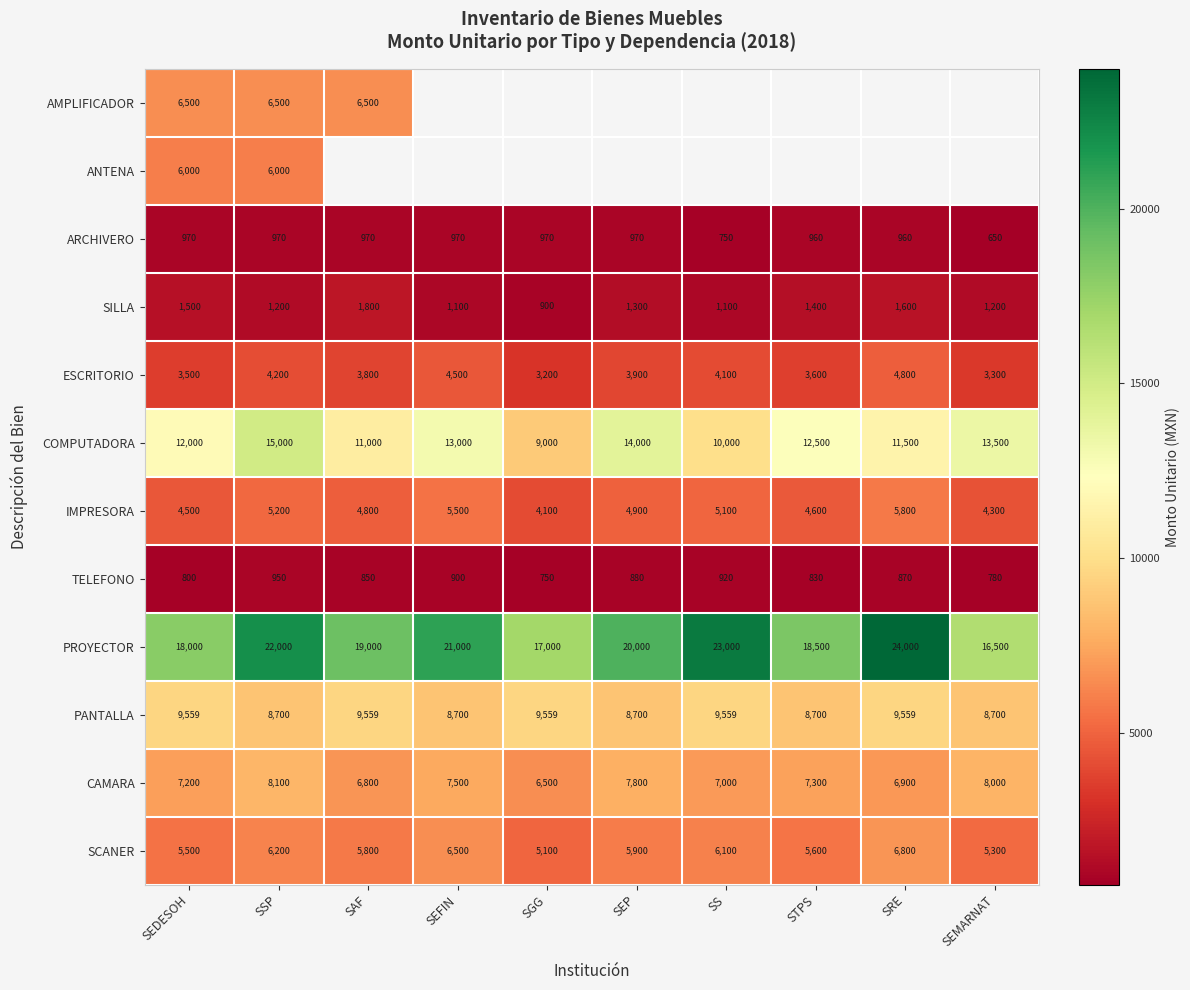

The IMPRESORA series shows 6991 at SEDESOH. True or false?

False